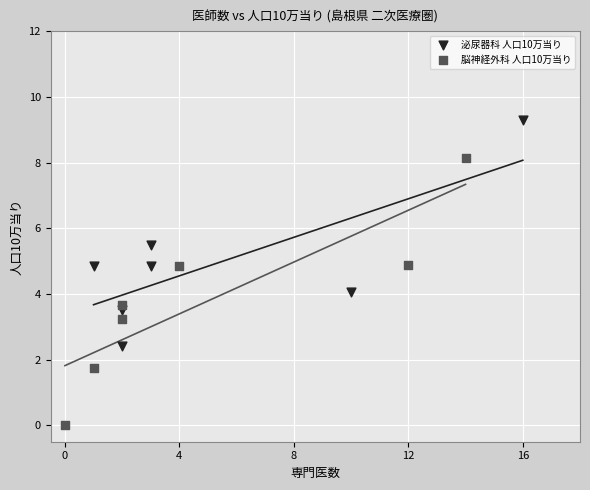

Which series has the widest spread of Y values?

脳神経外科 人口10万当り